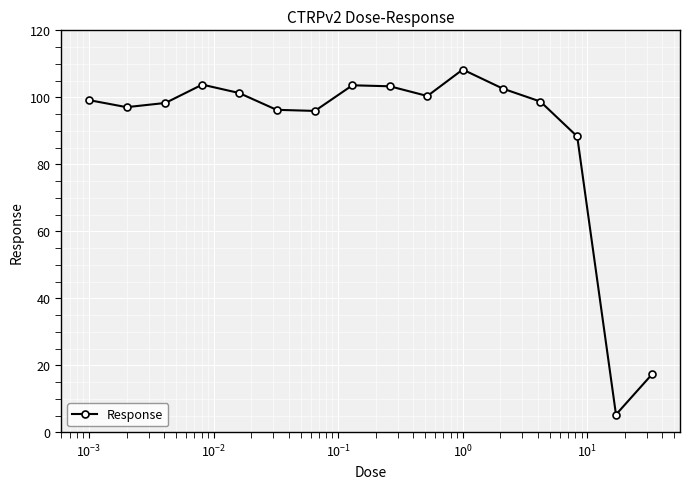

What is the minimum value shown in the chart?

5.3